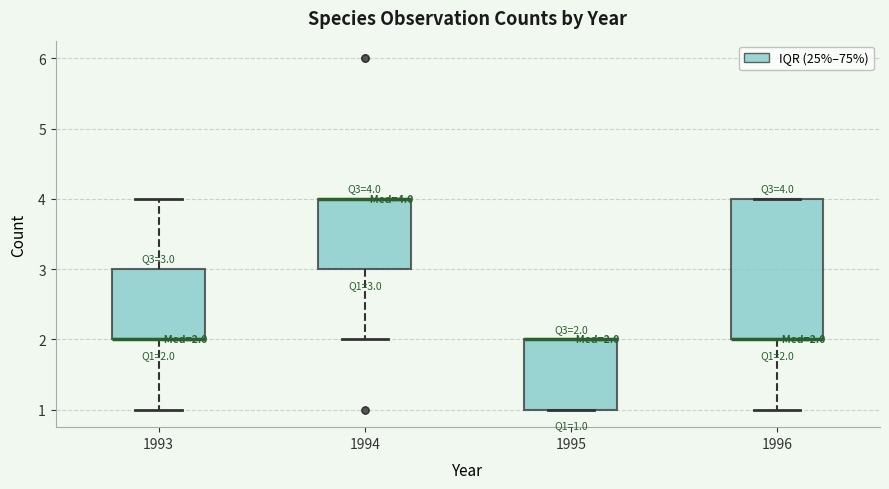

Comparing the boxes themselves (not the whiskers), which one is the tallest?

1996